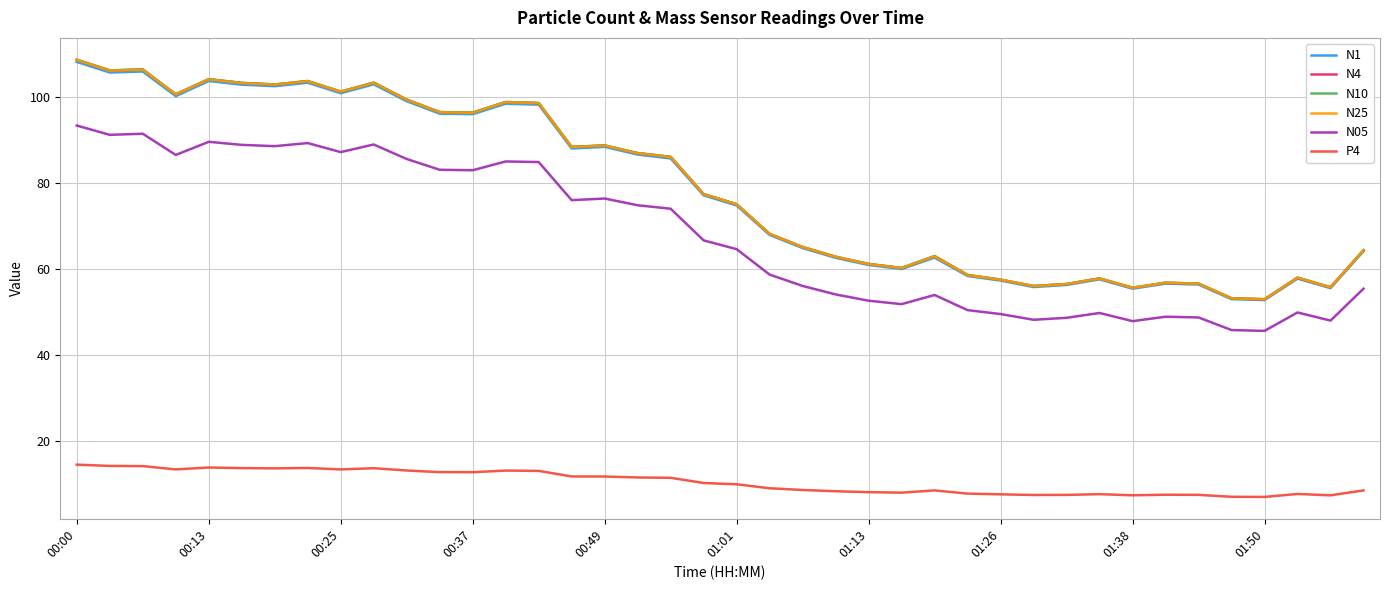

Which series has the largest range (max minus min)?

N10